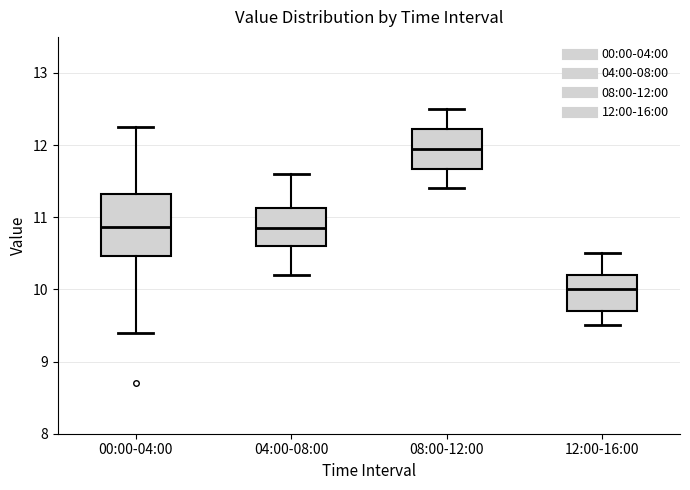

Reading left to right, read every box against the y-axis: the position of its median line, the range the box covers, and the ends of its whiskers. The values are not printed on the chart, so give them approximately, as read against the axis.

00:00-04:00: median 10.9, box 10.5 to 11.3, whiskers 9.4 to 12.3
04:00-08:00: median 10.9, box 10.6 to 11.1, whiskers 10.2 to 11.6
08:00-12:00: median 12.0, box 11.7 to 12.2, whiskers 11.4 to 12.5
12:00-16:00: median 10.0, box 9.7 to 10.2, whiskers 9.5 to 10.5